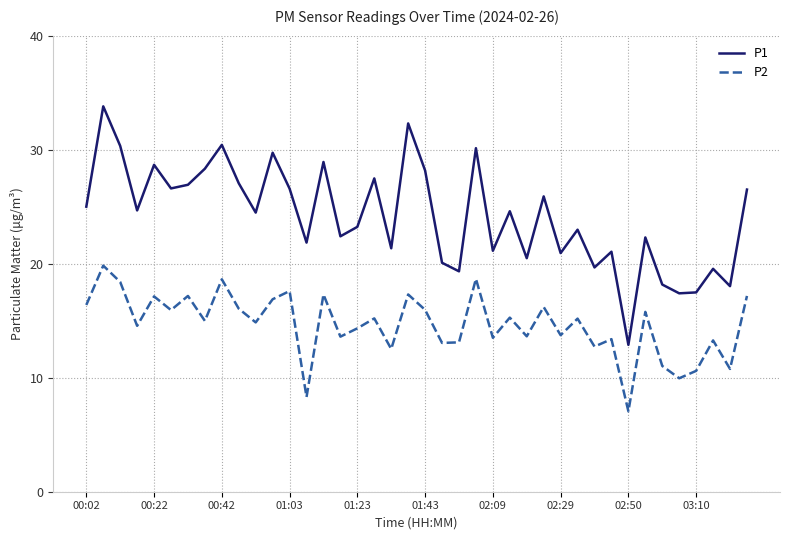

True or false: P2 and P1 intersect in this chart.

False